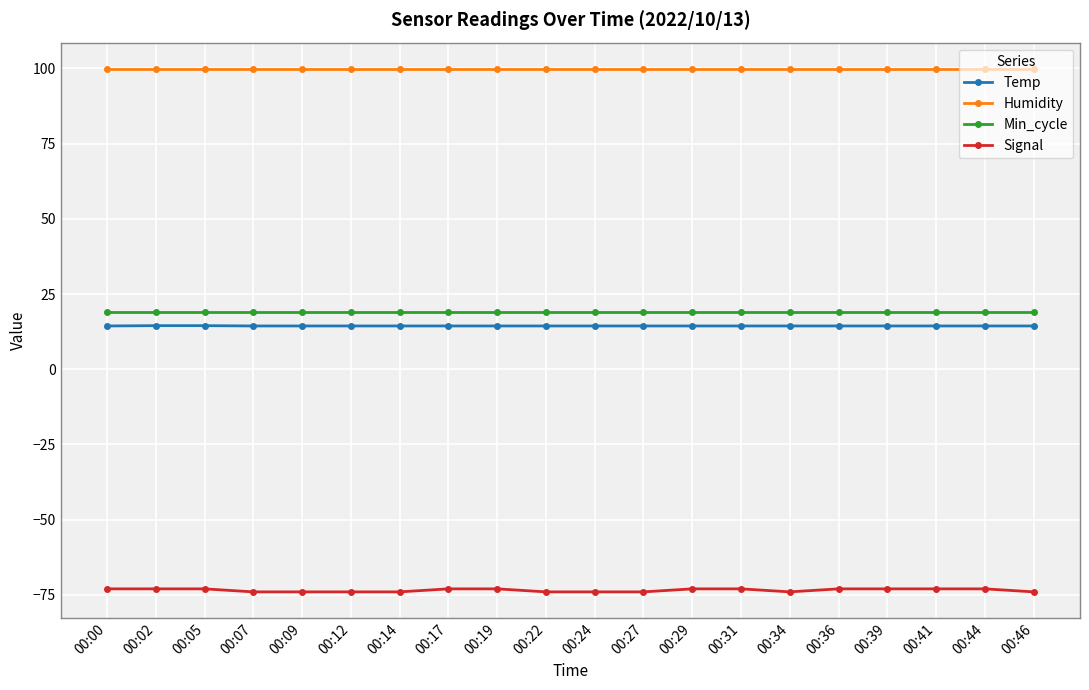

What is the value of the Signal point at the 20th from the left?

-74.0